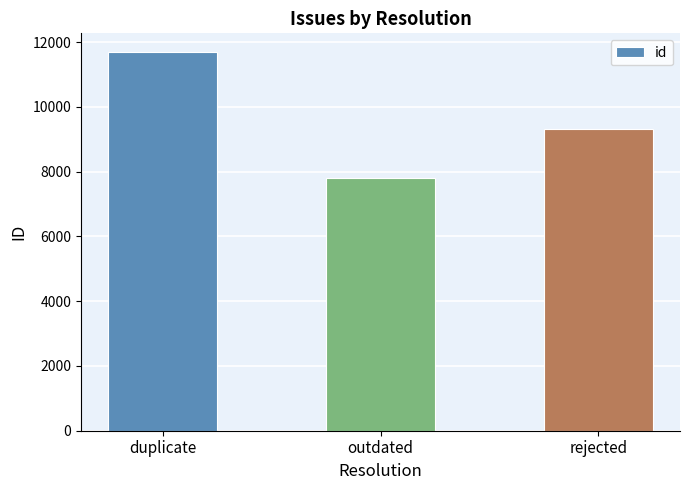

Count the number of categories in the chart.

3